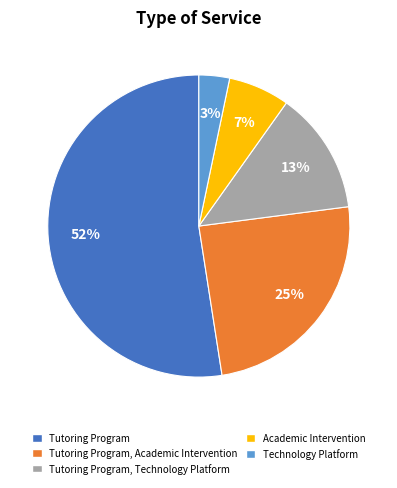

To the nearest percent, what portion does Academic Intervention represent?

7%